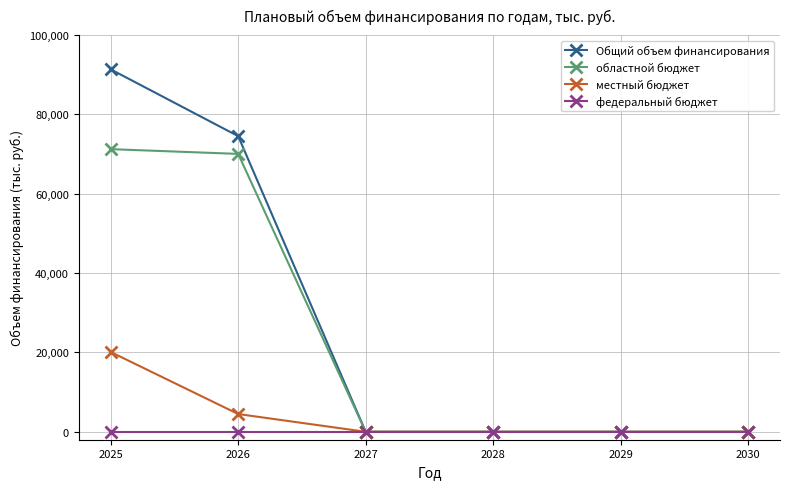

Is the value of областной бюджет at 2026 greater than the value of местный бюджет at 2030?

Yes